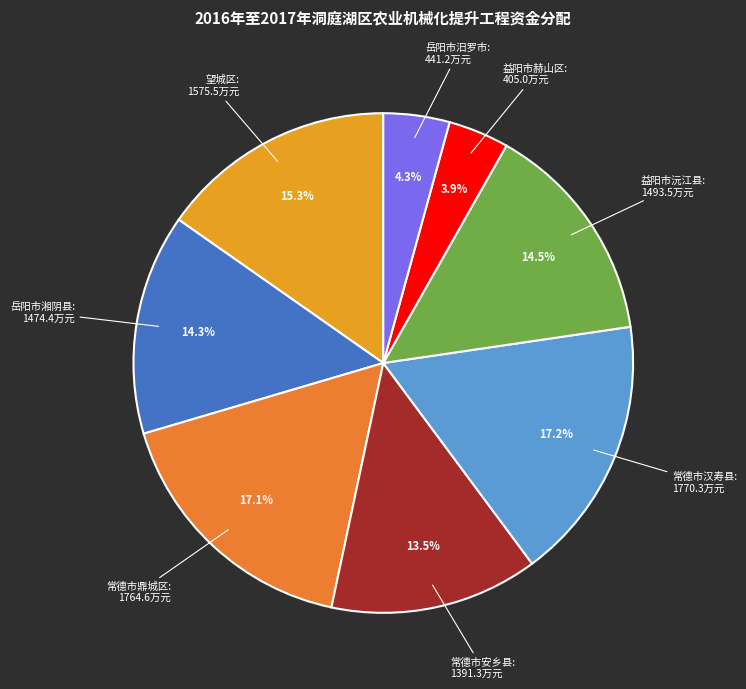

Which slice is the smallest?

益阳市赫山区